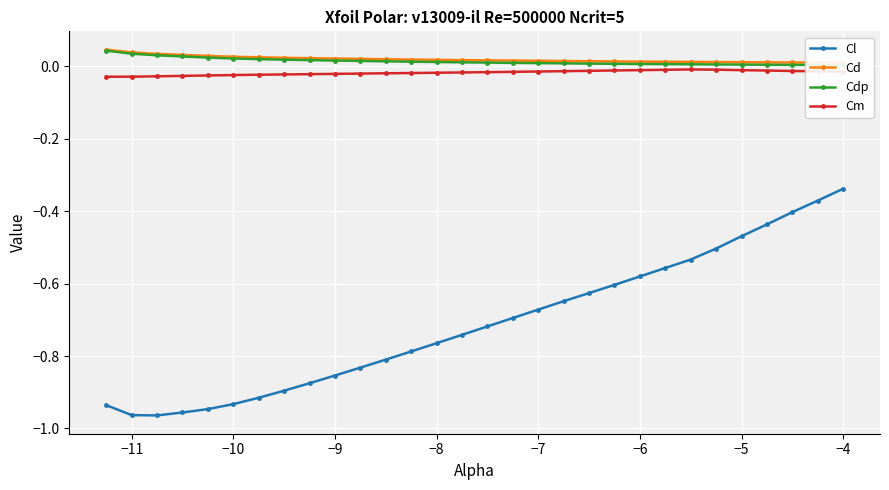

Which category has the highest value in the Cl series?

−4